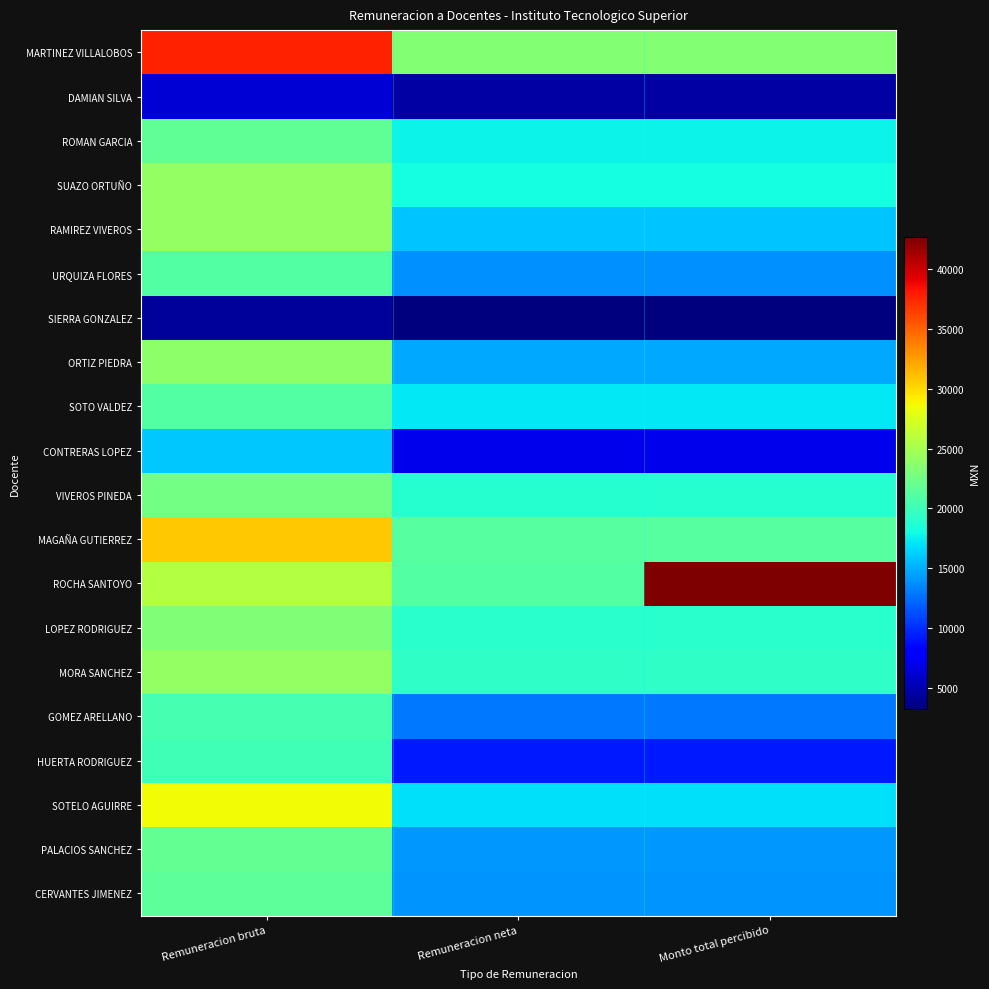

What is the minimum value shown in the chart?

3245.9